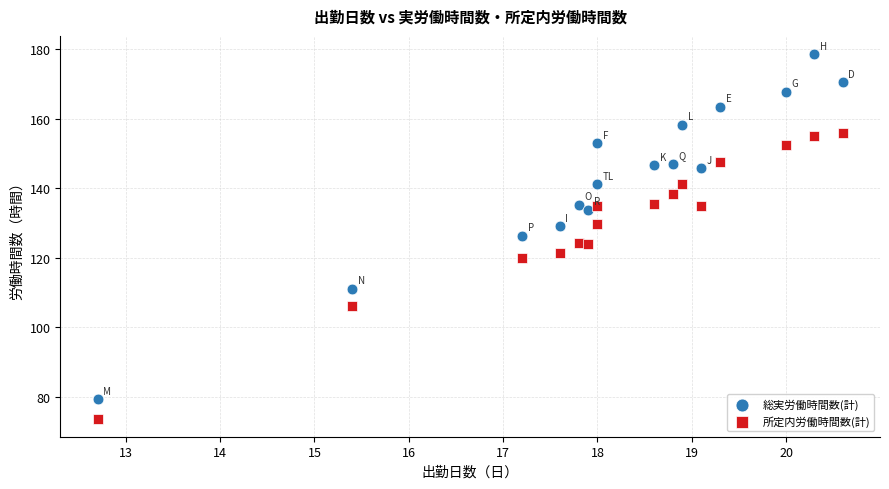

In the 所定内労働時間数(計) series, what Y value is closest to 114?

120.0